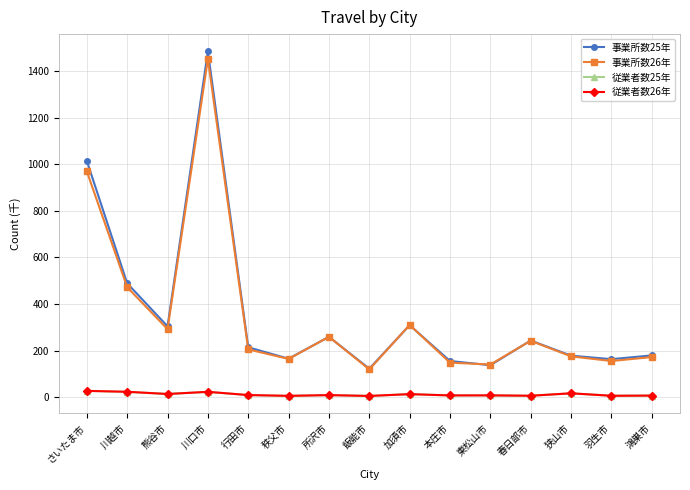

At how many categories does at least one series exceed 355?

3